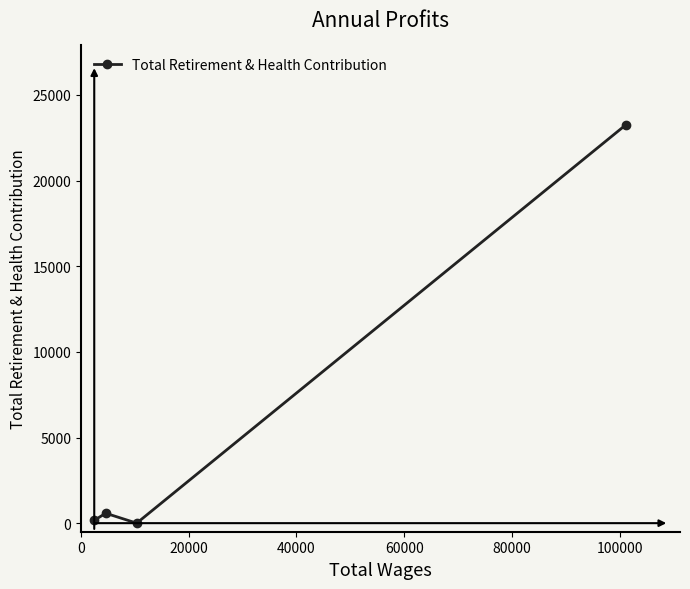

How many interior local valleys (lower than both neighbors) does the data have?

1